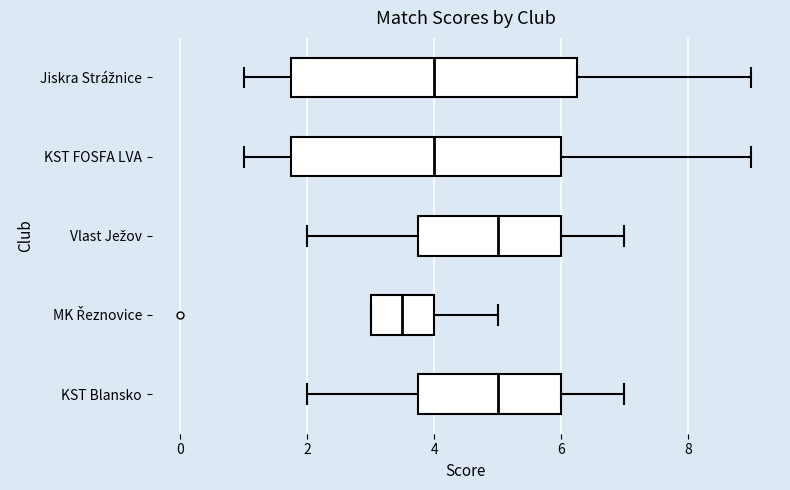

Reading bottom to top, read every box against the x-axis: the position of its median line, the range the box covers, and the ends of its whiskers. The values are not printed on the chart, so give them approximately, as read against the axis.

KST Blansko: median 5.0, box 3.8 to 6.0, whiskers 2.0 to 7.0
MK Řeznovice: median 3.6, box 3.0 to 4.0, whiskers 3.0 to 5.0
Vlast Ježov: median 5.0, box 3.8 to 6.0, whiskers 2.0 to 7.0
KST FOSFA LVA: median 4.0, box 1.8 to 6.0, whiskers 1.0 to 9.0
Jiskra Strážnice: median 4.0, box 1.8 to 6.2, whiskers 1.0 to 9.0